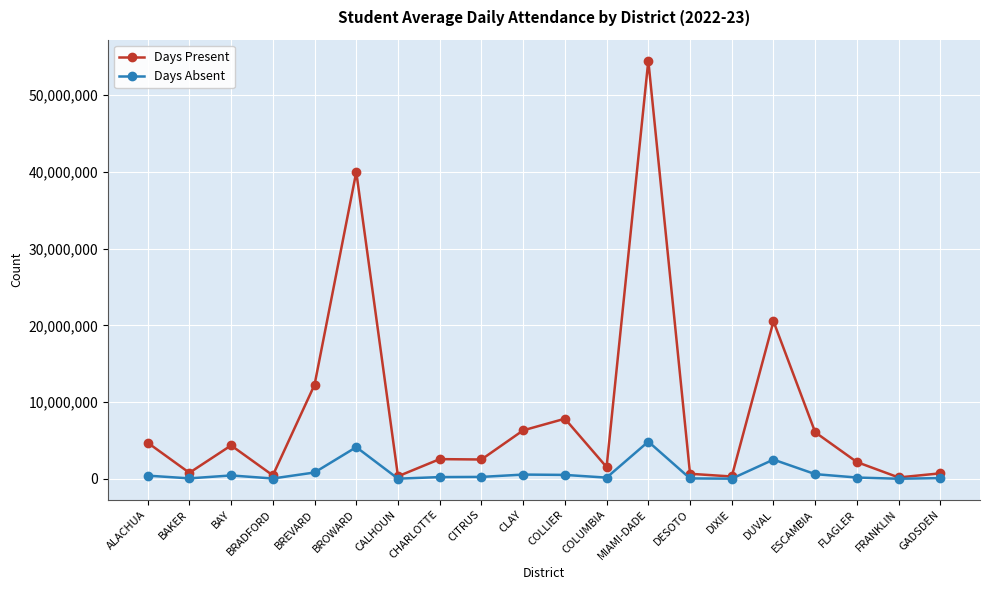

Is it true that Days Present equals 2099762 at CLAY?

False